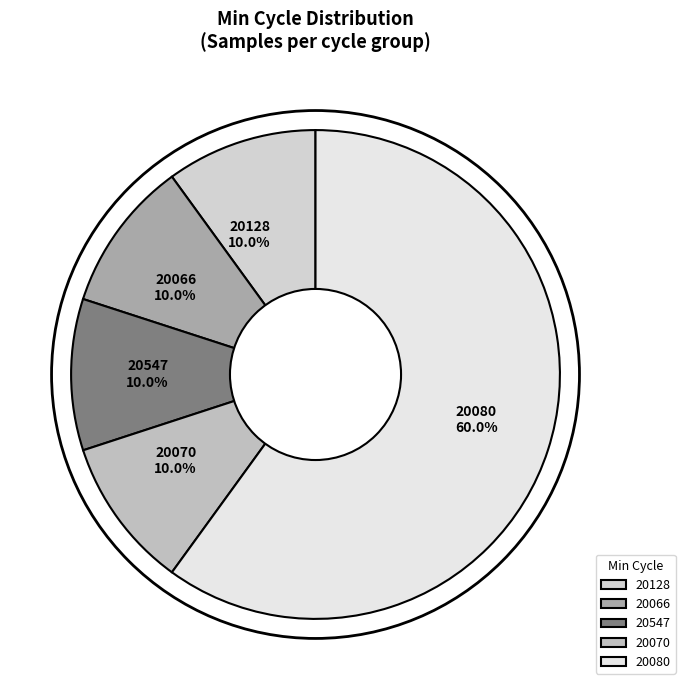

The 20547 slice represents 10% of the pie. True or false?

True